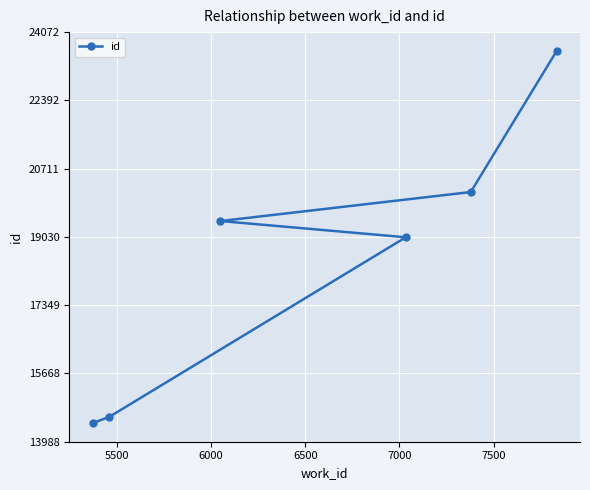

True or false: the data has more than 0 interior local peaks.

False